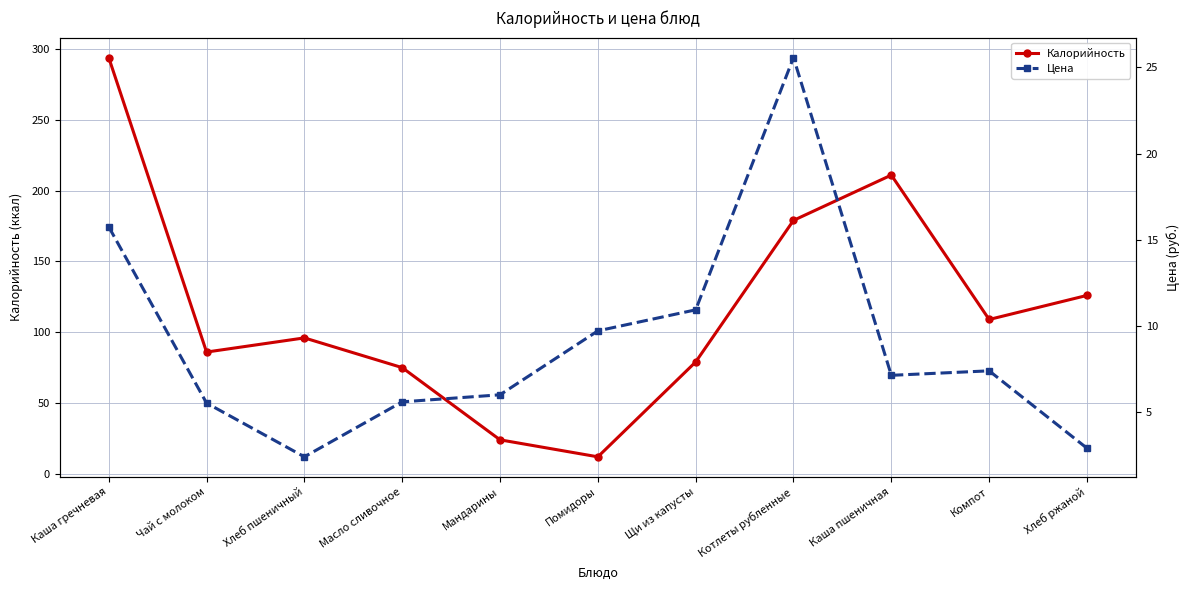

Reading left to right, list all the values displayed in this chart.

Калорийность: 294.0	86.0	96.0	75.0	24.0	12.0	79.0	179.0	211.0	109.0	126.0
Цена: 15.8	5.5	2.4	5.6	6.0	9.7	10.9	25.6	7.1	7.4	2.9